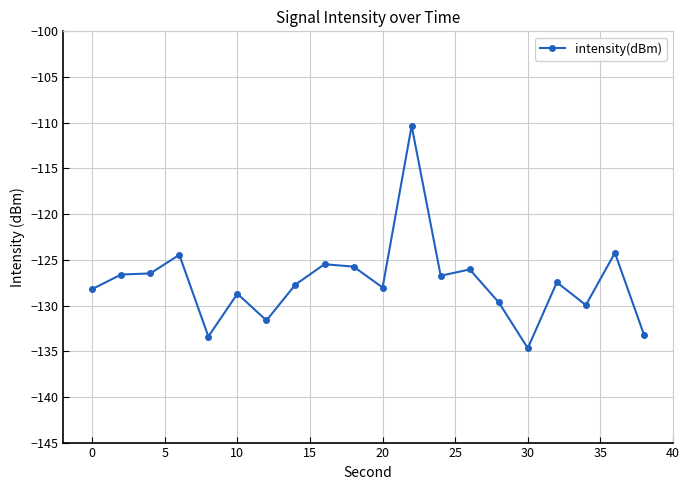

True or false: the data has more than 0 interior local peaks.

True